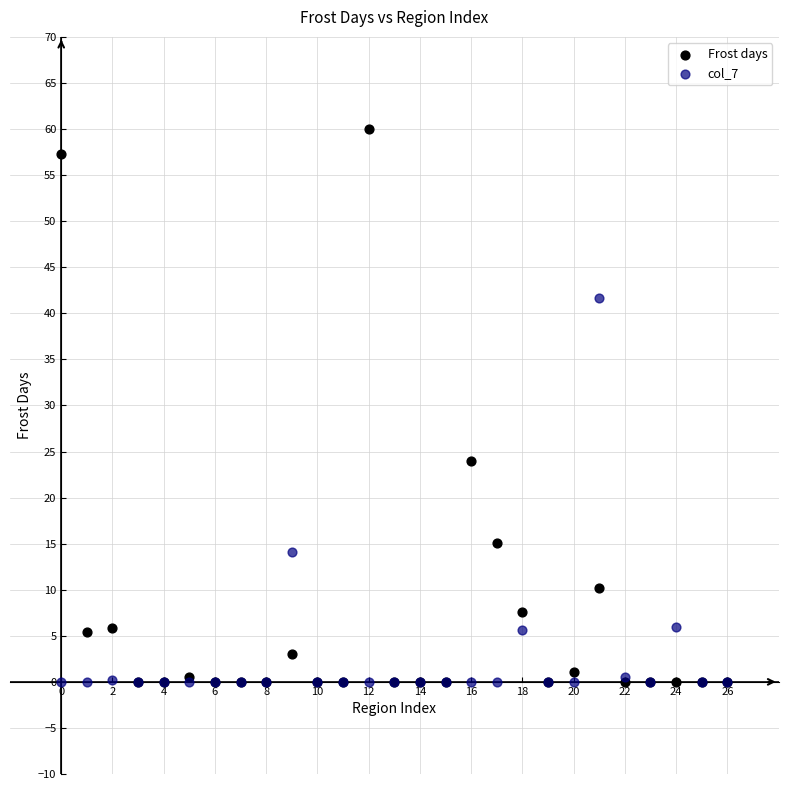

Which series has the widest spread of Y values?

Frost days